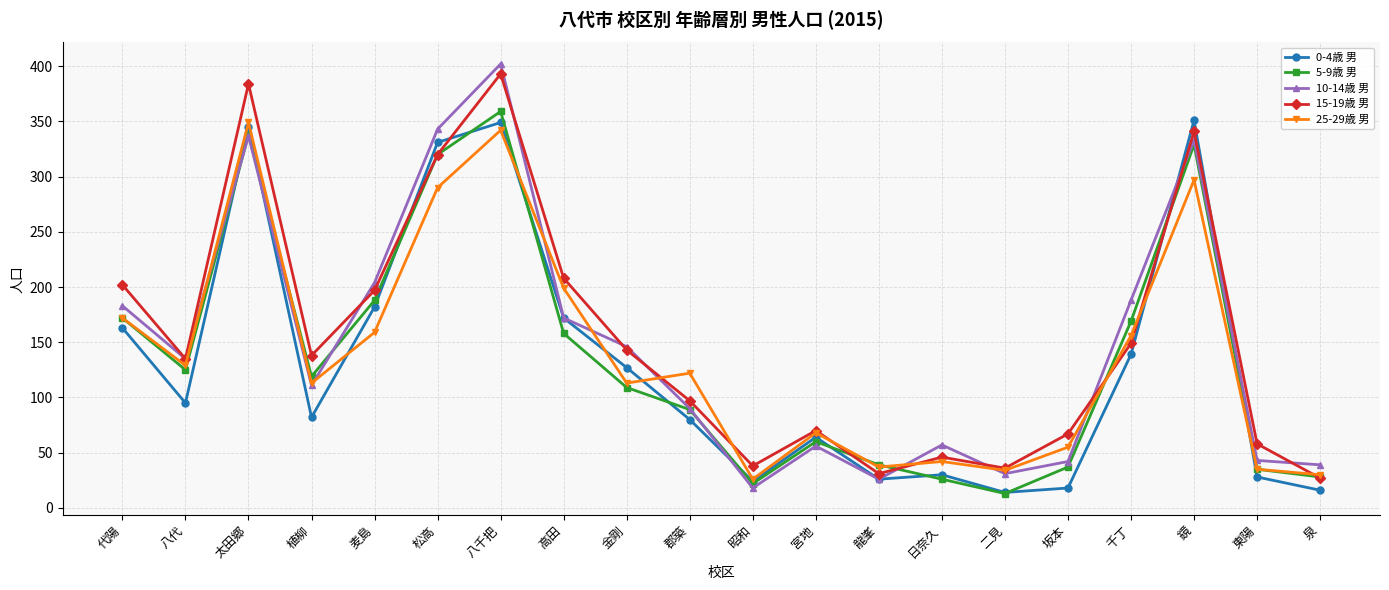

The value of 25-29歳 男 at 高田 is 199. True or false?

True